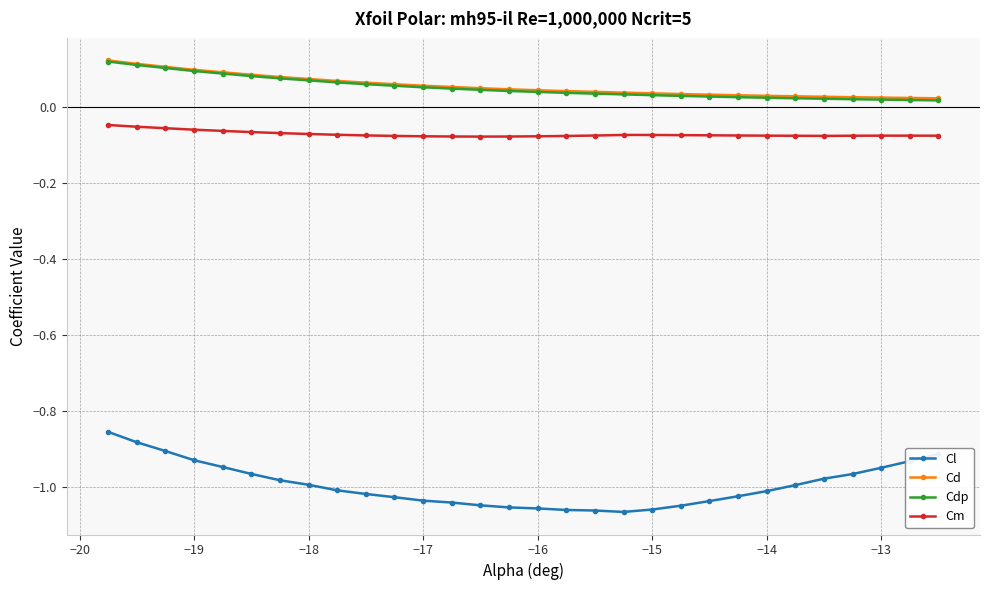

Count the number of data series in this chart.

4